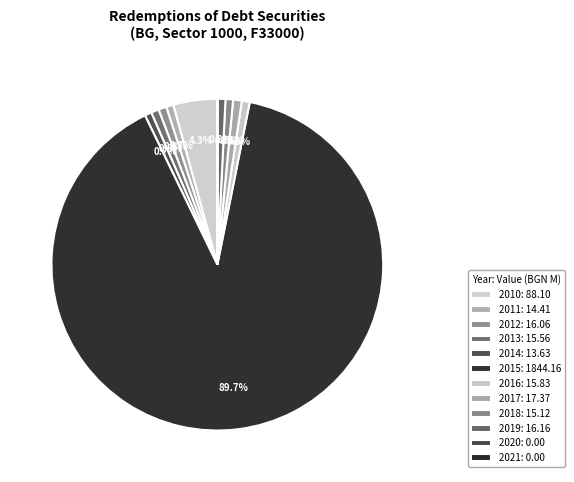

Is there any slice that represents more than half of the pie?

Yes